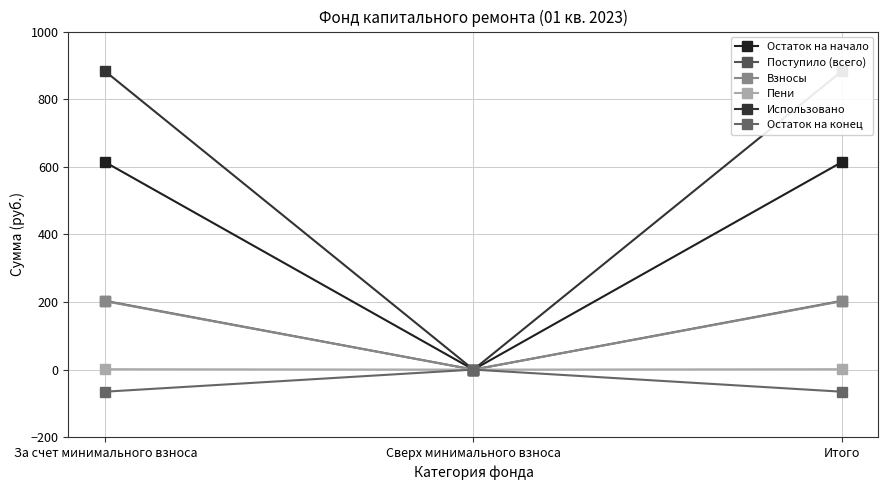

Is this an area chart (filled region under the line)?

No